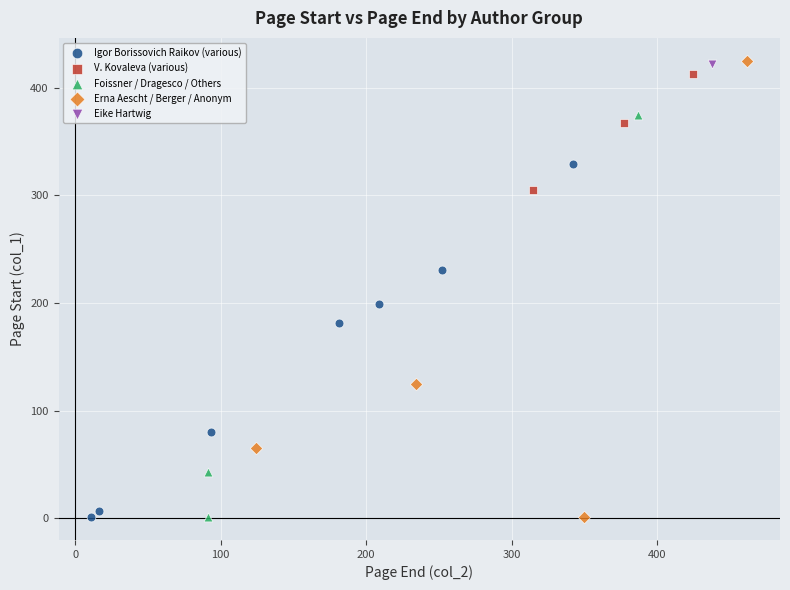

What are all the series names shown in the legend?

Igor Borissovich Raikov (various), V. Kovaleva (various), Foissner / Dragesco / Others, Erna Aescht / Berger / Anonym, Eike Hartwig